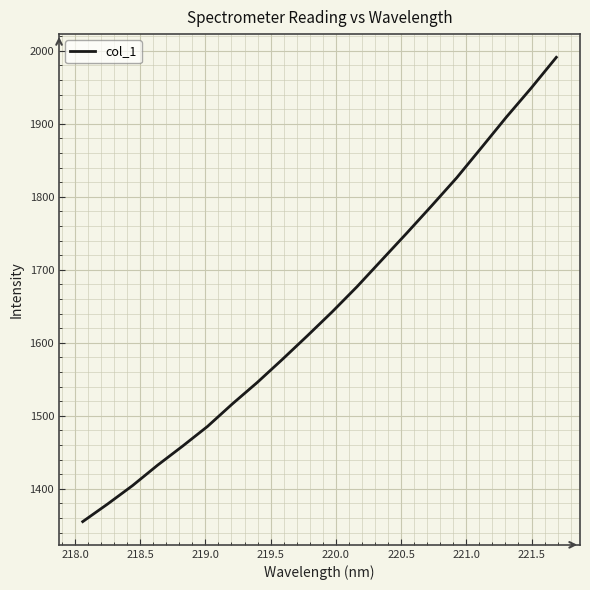

What is the greatest value displayed?

1991.1